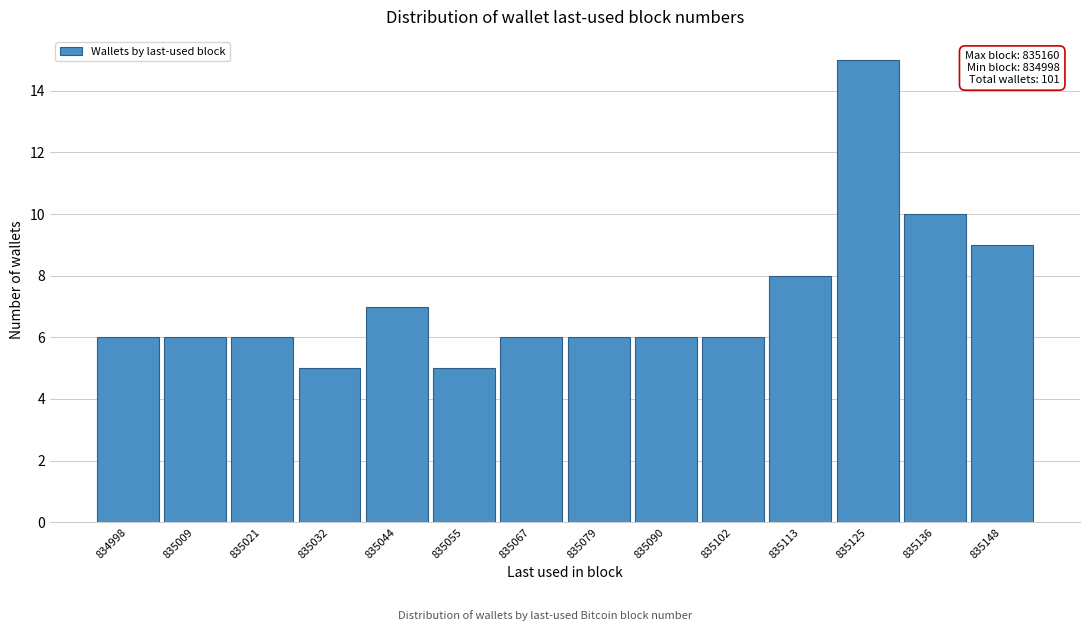

Reading right to left, transcribe all the data shown in this chart.

9	10	15	8	6	6	6	6	5	7	5	6	6	6